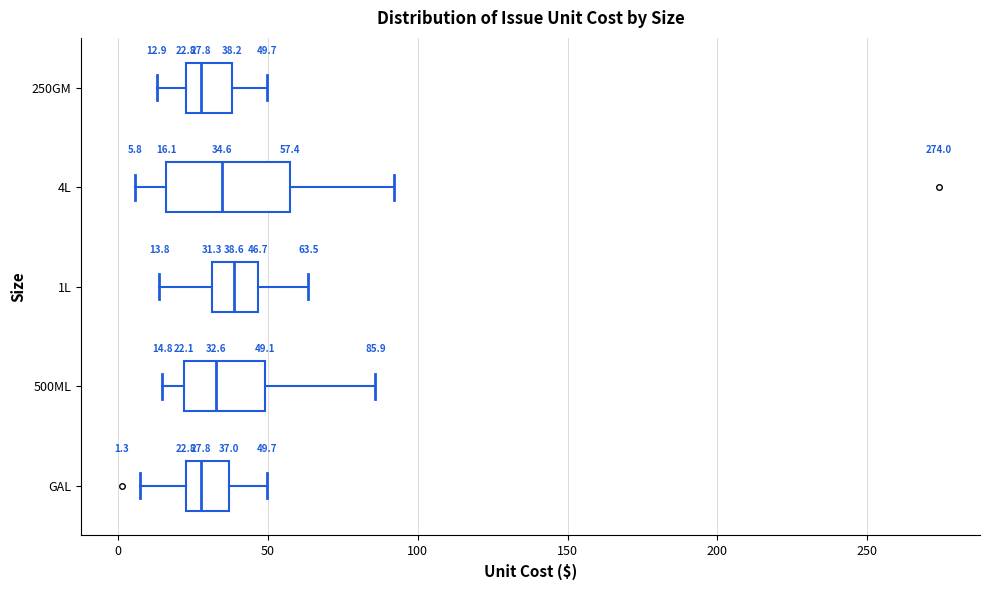

Comparing the boxes themselves (not the whiskers), which one is the widest?

4L